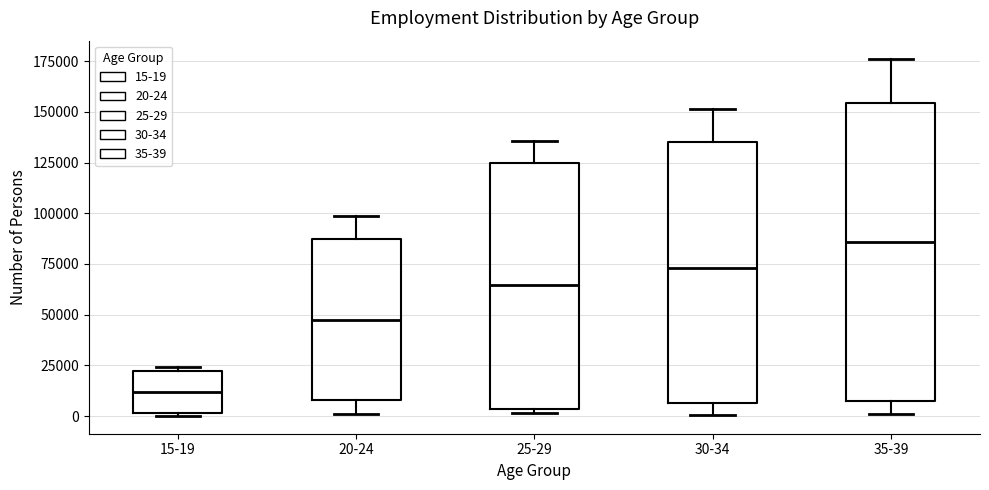

Reading left to right, read every box against the y-axis: the position of its median line, the range the box covers, and the ends of its whiskers. The values are not printed on the chart, so give them approximately, as read against the axis.

15-19: median 10000, box 0 to 20000, whiskers 0 (just below the box's lower edge) to 25000
20-24: median 50000, box 10000 to 85000, whiskers 0 to 100000
25-29: median 65000, box 5000 to 125000, whiskers 0 to 135000
30-34: median 75000, box 5000 to 135000, whiskers 0 to 150000
35-39: median 85000, box 10000 to 155000, whiskers 0 to 175000